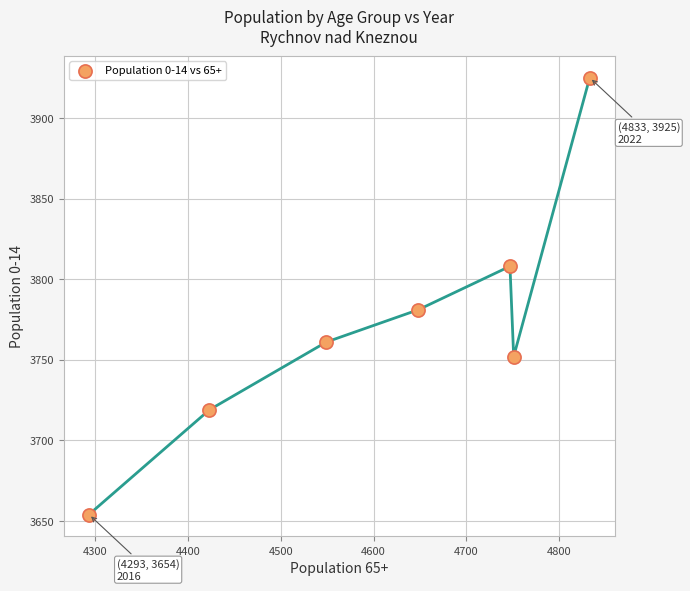

What Y value in the scatter plot is closest to 3789?

3781